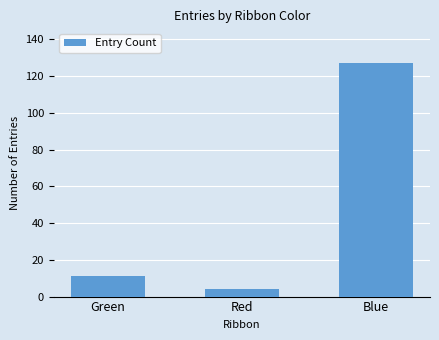

What is the approximate value at Red?

4